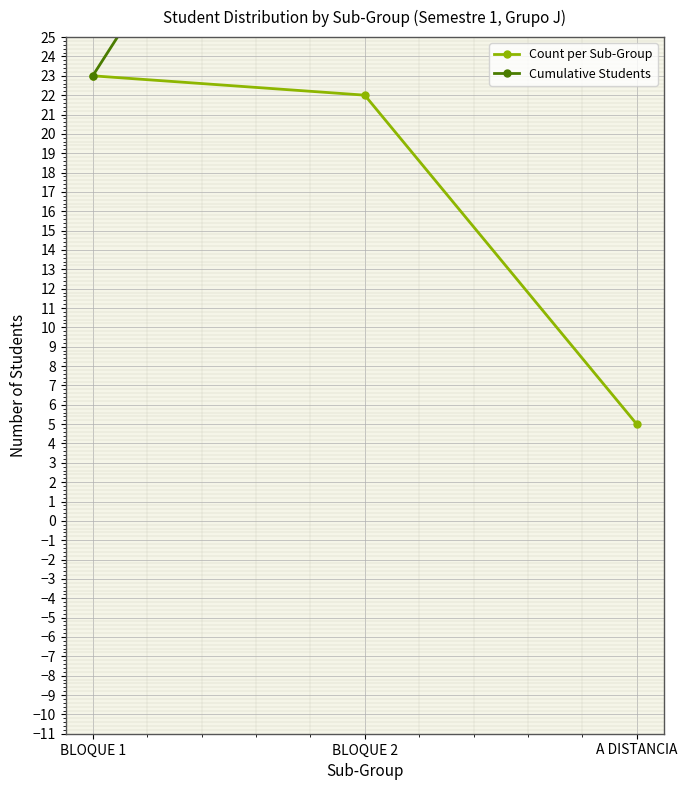

What position from the right is BLOQUE 2?

2